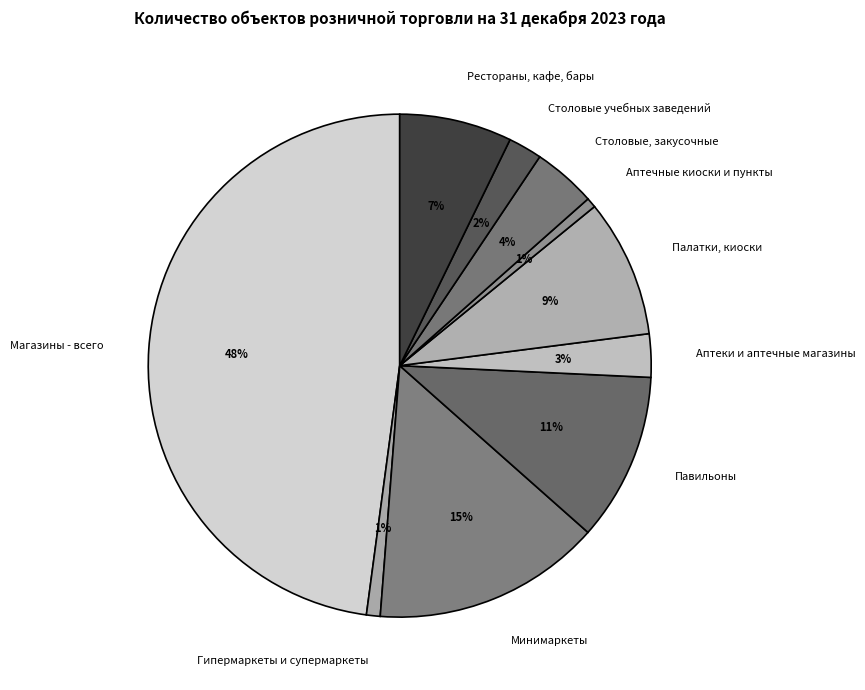

Which has a higher value, Столовые, закусочные or Аптеки и аптечные магазины?

Столовые, закусочные